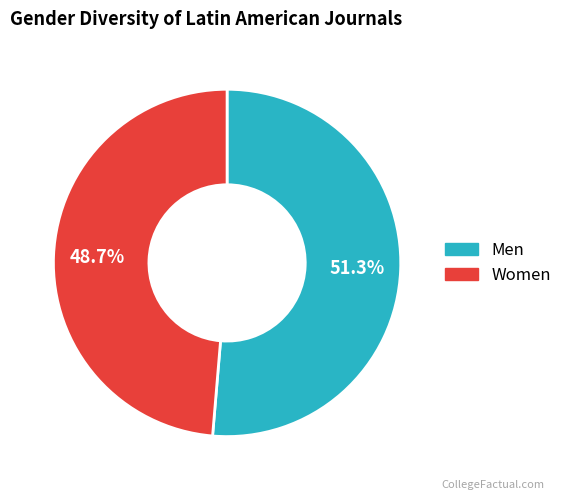

Is there a majority slice in this chart?

Yes